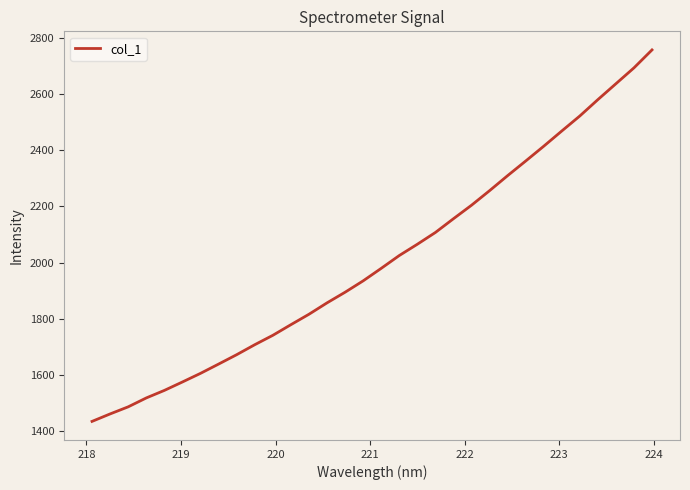

What is the difference between the maximum and minimum values?

1320.7